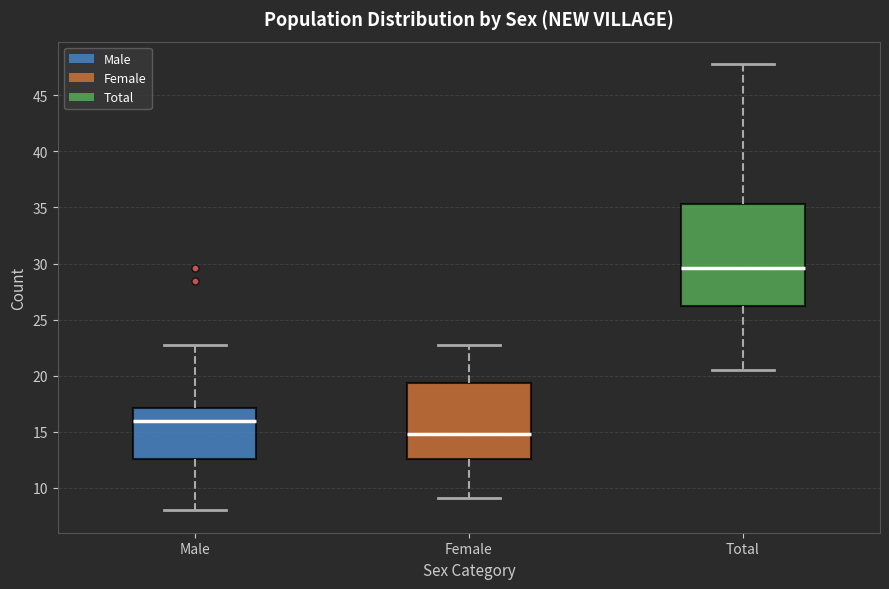

Which box is the tallest, from its lower edge to its upper edge?

Total